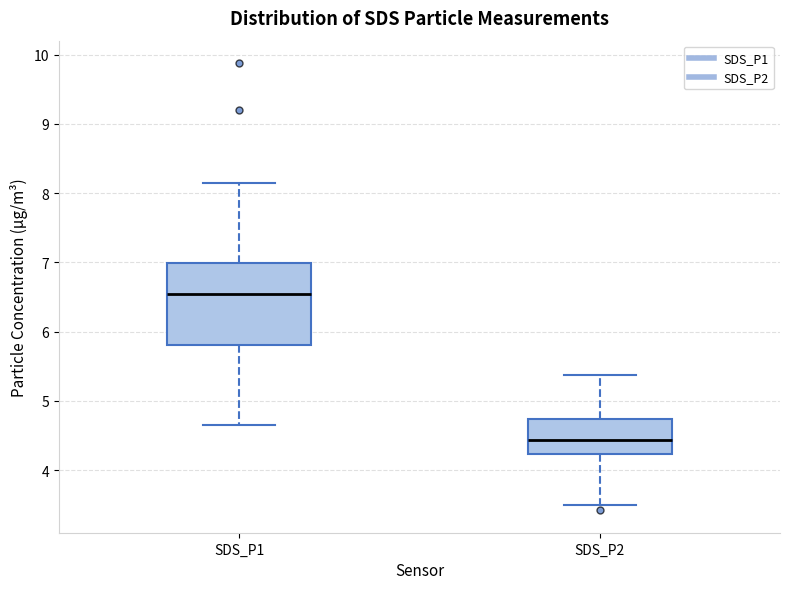

Which box has the lowest median line?

SDS_P2